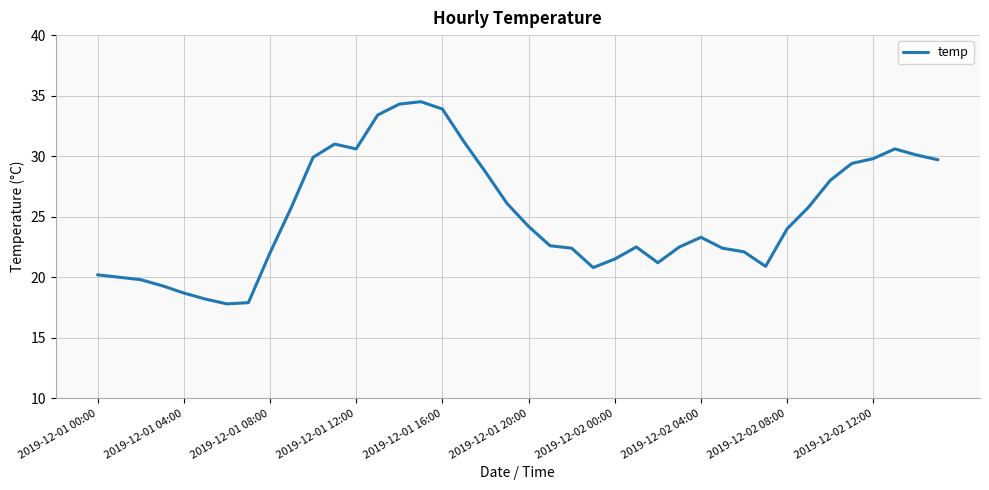

What is the difference between the maximum and minimum values?

16.7